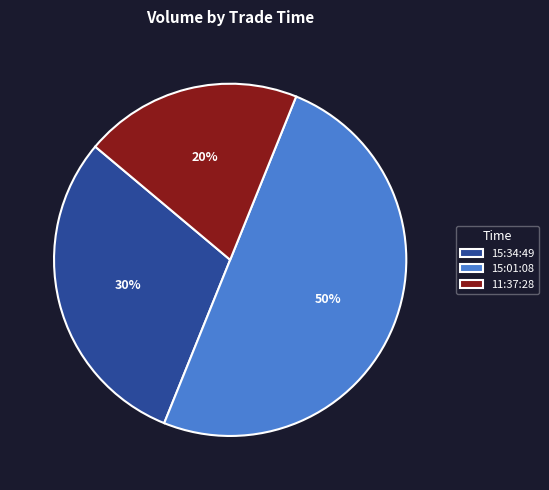

To the nearest percent, what is the combined percentage of 15:01:08 and 11:37:28?

70%